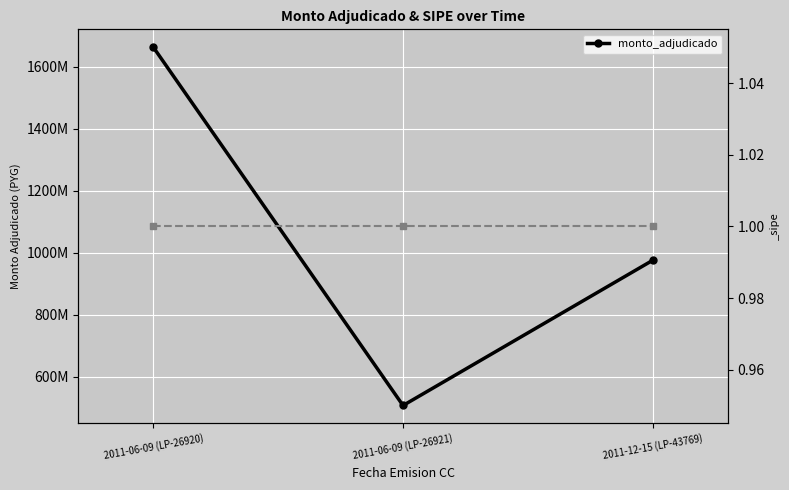

What is the sum of all values?

3145336000